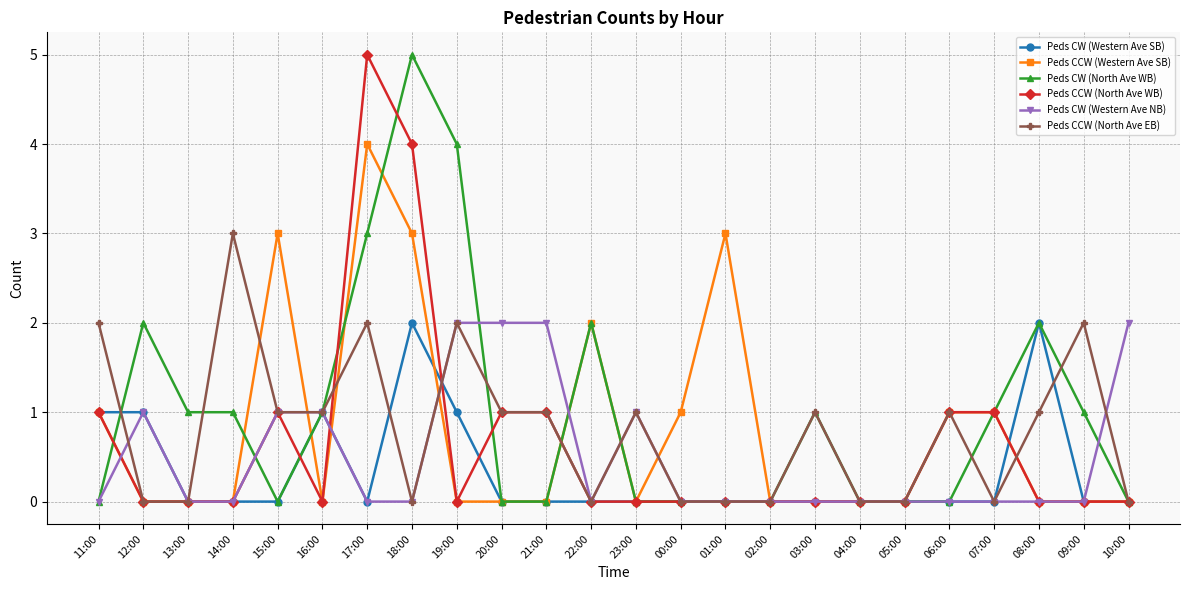

At which category does Peds CCW (North Ave EB) reach its first local peak?

14:00